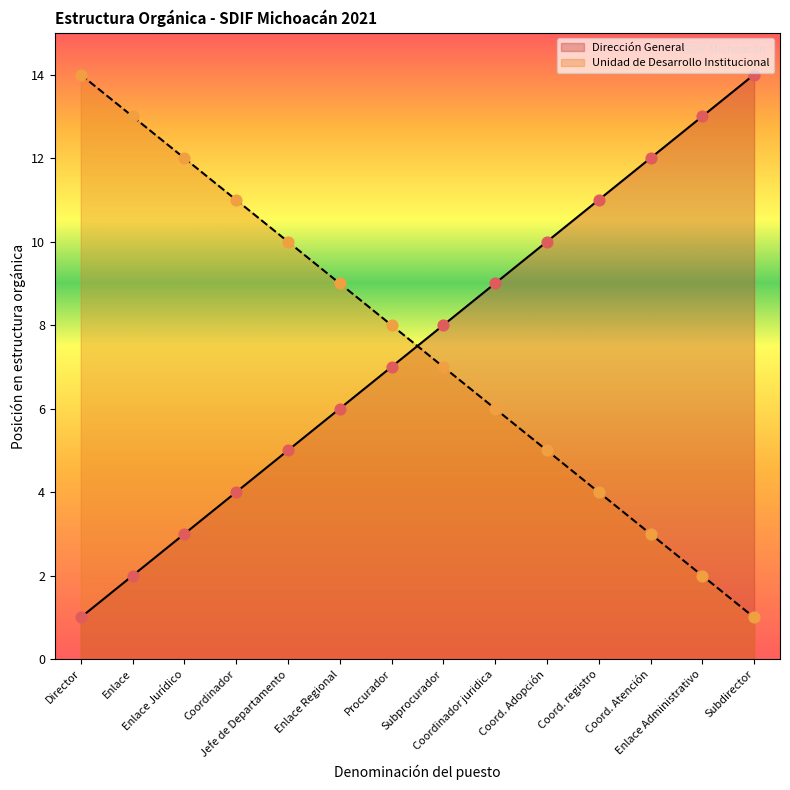

What is the change in value from Subprocurador to Enlace Administrativo?

+5